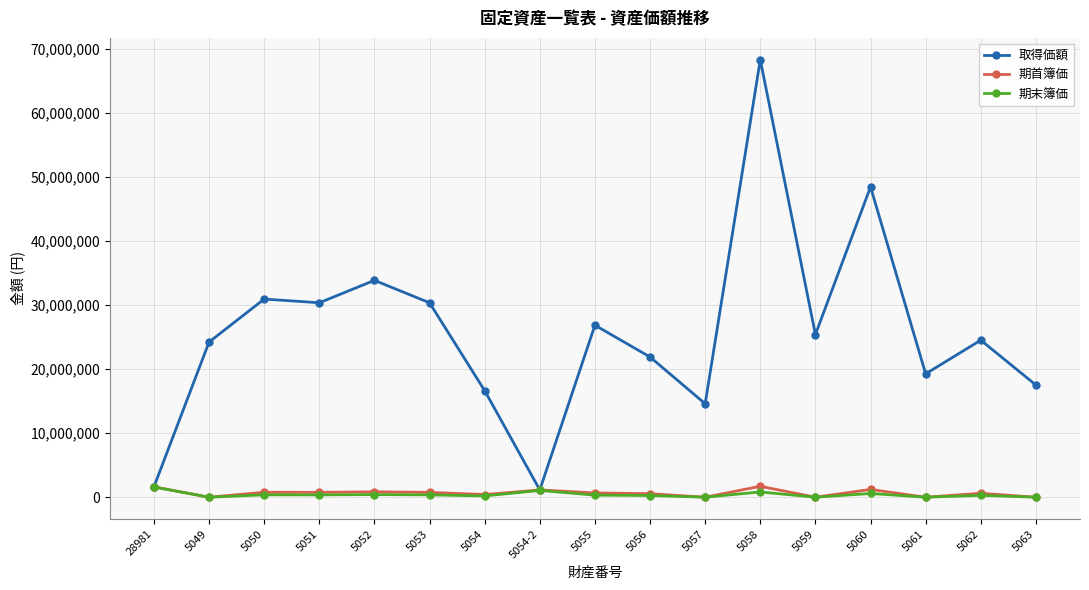

True or false: 期首簿価 has more than 2 points higher than both neighbors.

True